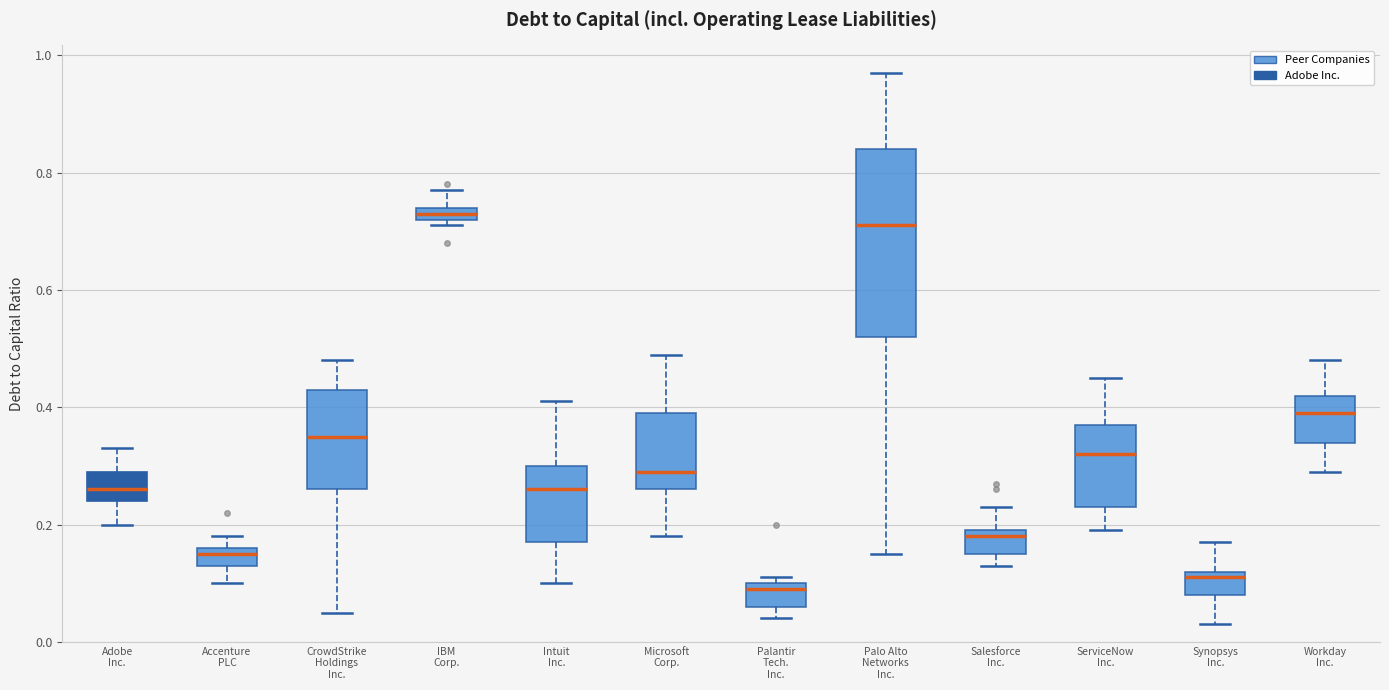

Where does the lower whisker of the box for CrowdStrike Holdings Inc. end on the y-axis? The values are not printed on the chart, so give them approximately, as read against the axis.

0.06